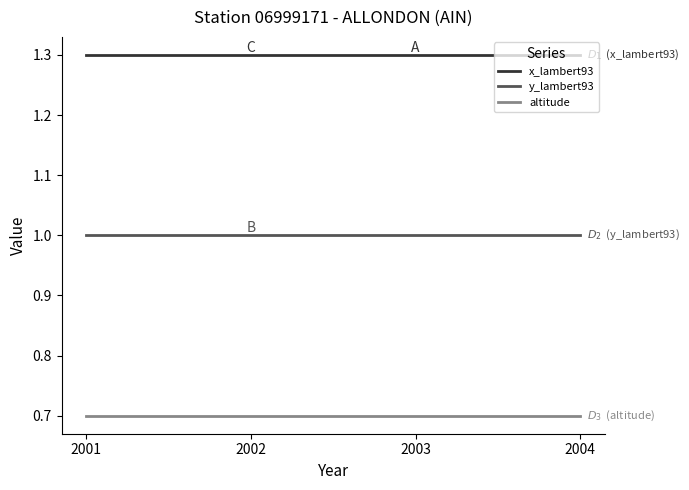

True or false: y_lambert93 and altitude cross at least once.

False